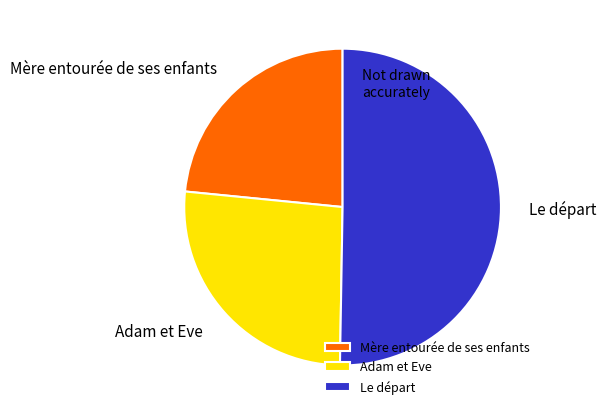

How many segments does this pie chart have?

3